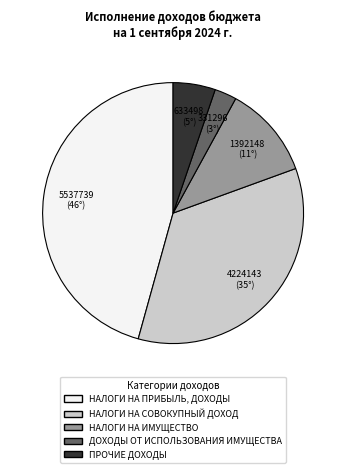

What is the largest slice in the pie chart?

НАЛОГИ НА ПРИБЫЛЬ, ДОХОДЫ